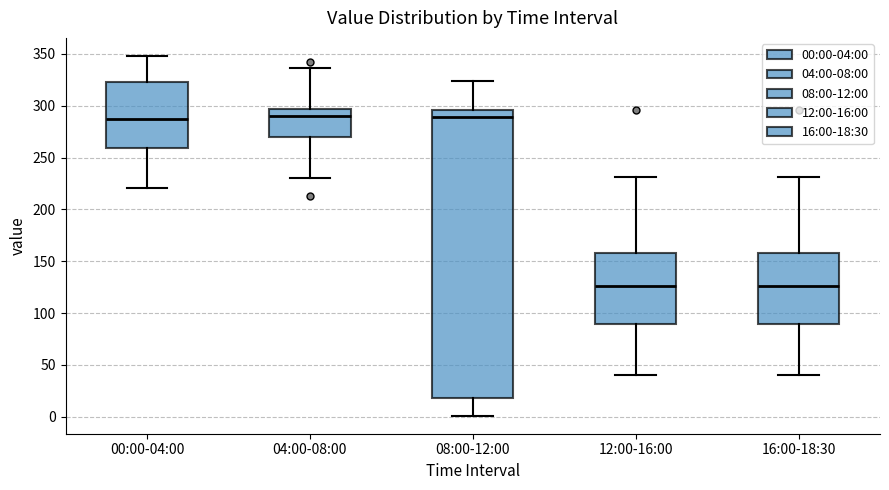

Which box is the tallest, from its lower edge to its upper edge?

08:00-12:00